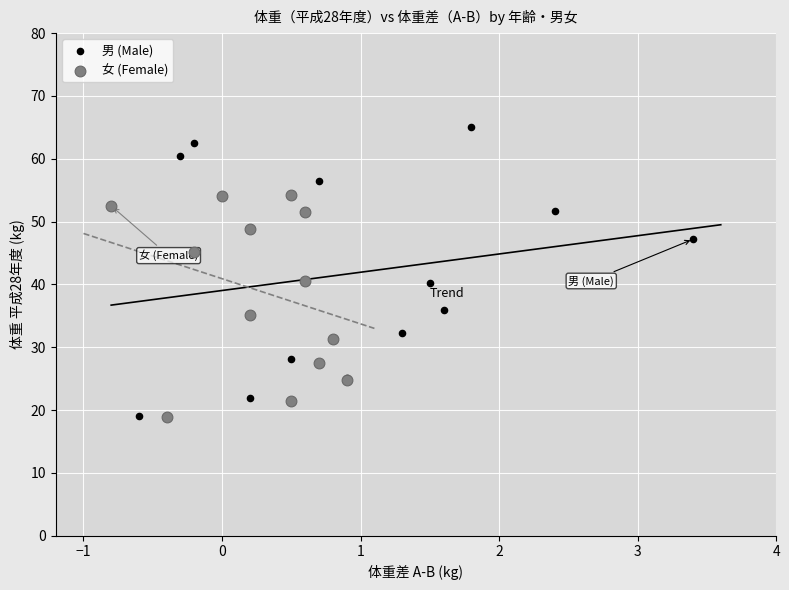

What are all the series names shown in the legend?

男 (Male), 女 (Female)